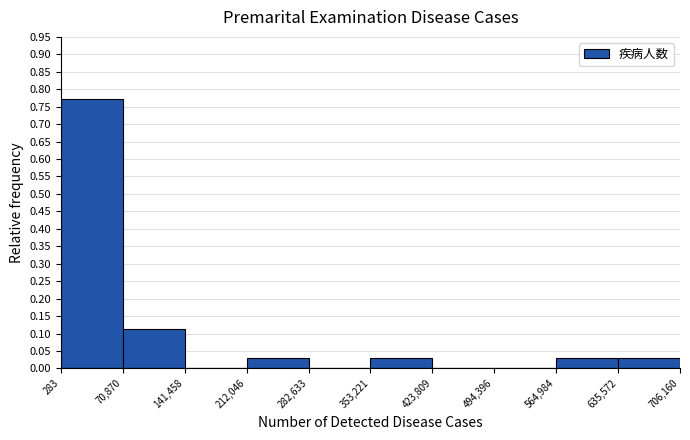

Reading left to right, transcribe this chart: for each bar, give the range it covers on the x-axis and its height. The values are not printed on the chart, so give them approximately, as read against the axis.

283 to 70,870: 0.770
70,870 to 141,458: 0.115
141,458 to 212,046: 0
212,046 to 282,633: 0.030
282,633 to 353,221: 0
353,221 to 423,809: 0.030
423,809 to 494,396: 0
494,396 to 564,984: 0
564,984 to 635,572: 0.030
635,572 to 706,160: 0.030